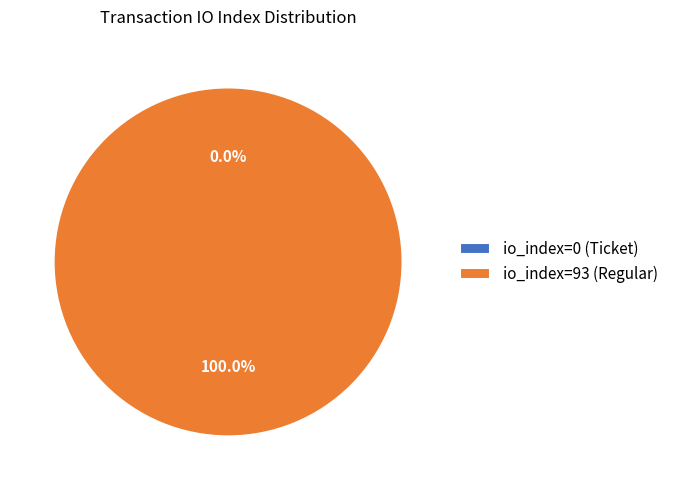

To the nearest percent, what is the difference between the largest and smallest slice percentages?

100%